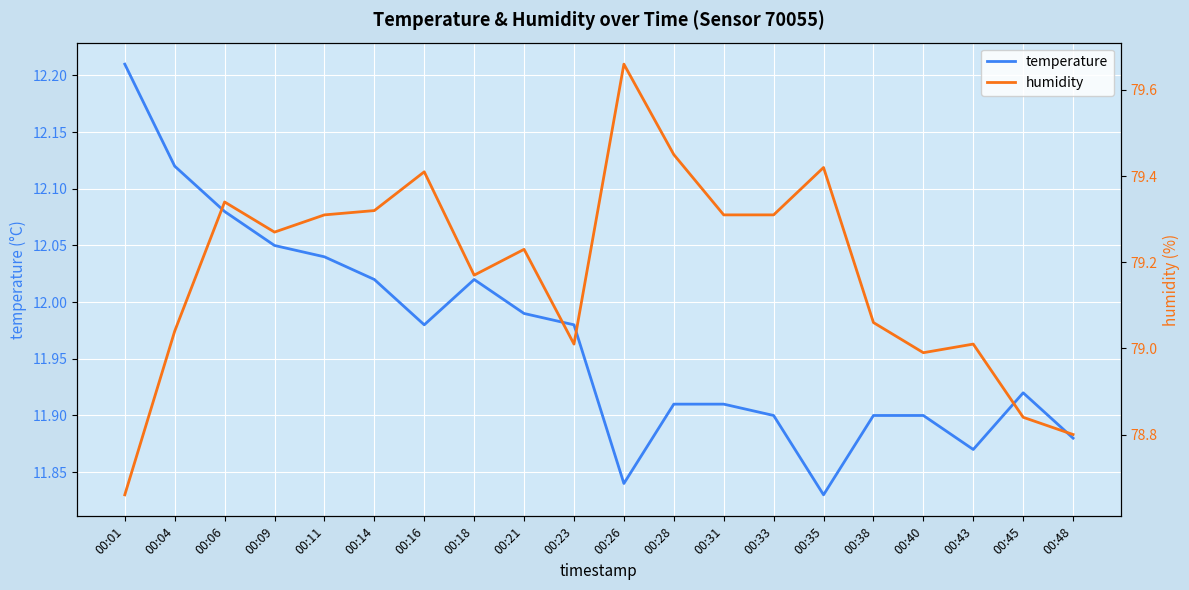

What is the difference between the highest and lowest values at 00:21?

67.2